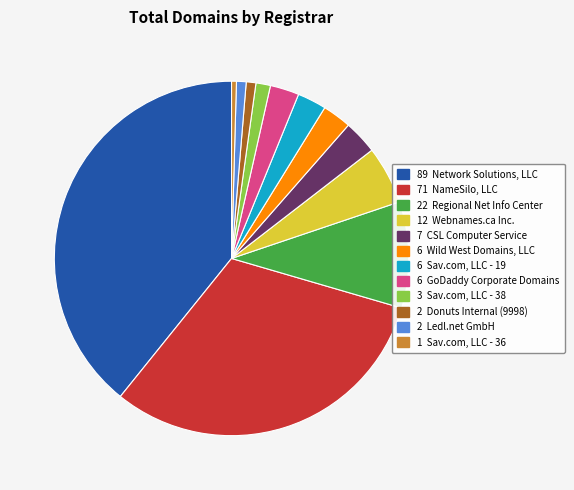

Is there a majority slice in this chart?

No